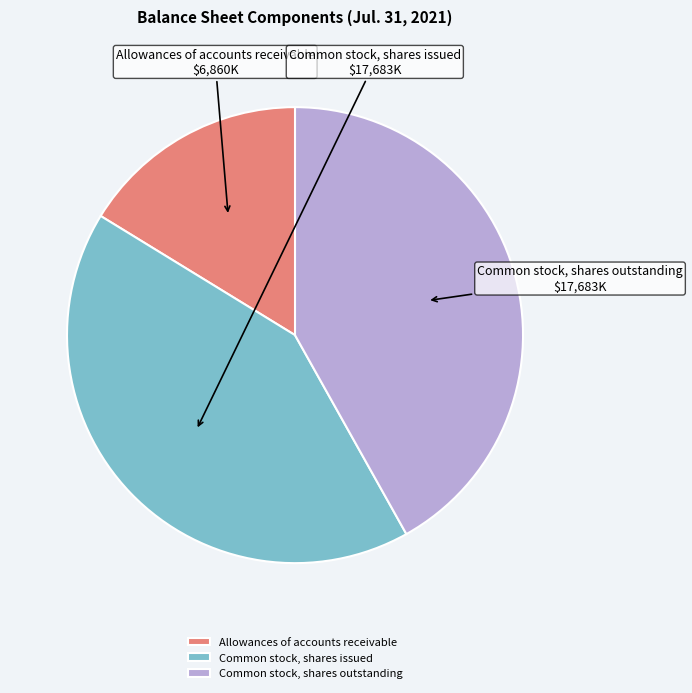

Is Common stock, shares outstanding the majority of the pie?

No